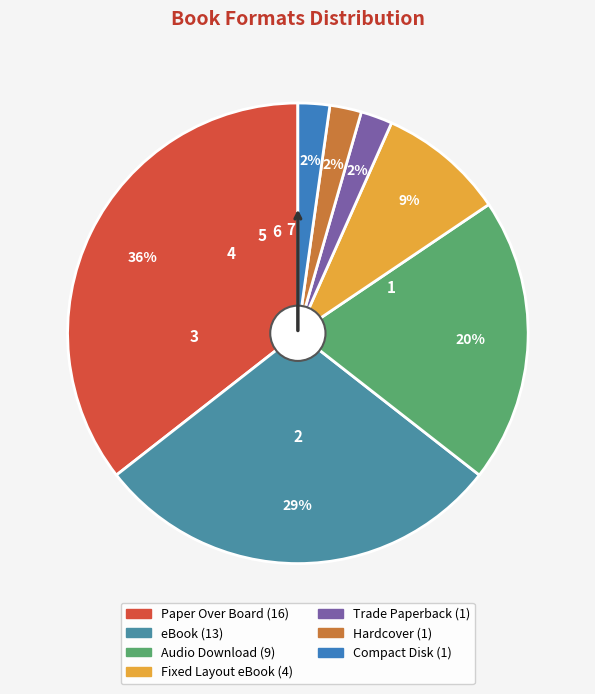

How many segments does this pie chart have?

7